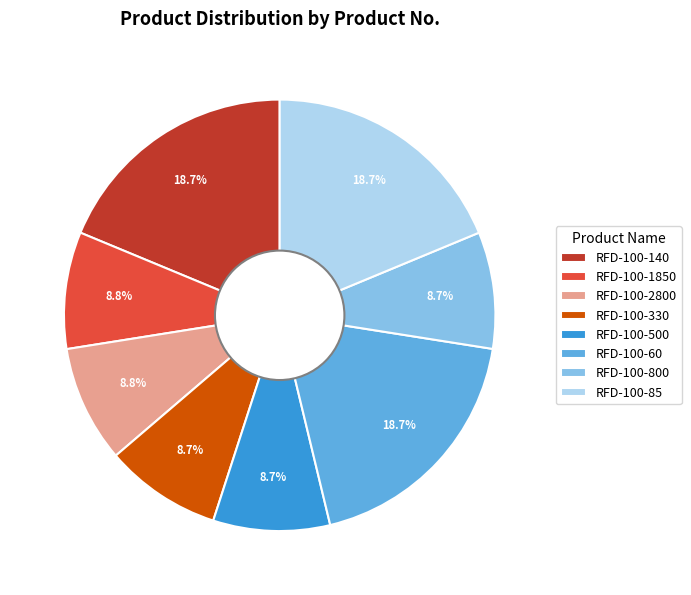

Is the sum of RFD-100-85 and RFD-100-800 greater than half?

No